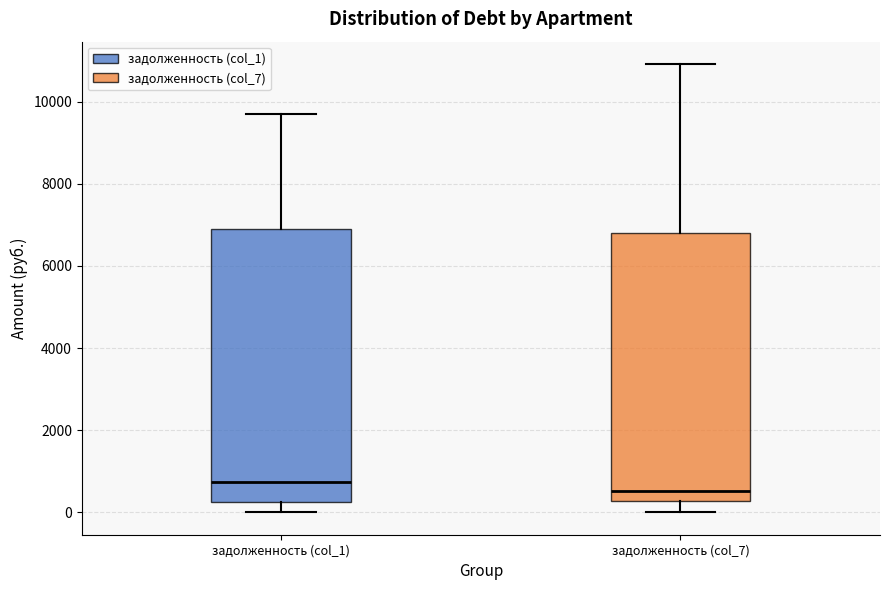

Reading left to right, read every box against the y-axis: the position of its median line, the range the box covers, and the ends of its whiskers. The values are not printed on the chart, so give them approximately, as read against the axis.

задолженность (col_1): median 800, box 200 to 6800, whiskers 0 to 9600
задолженность (col_7): median 600, box 200 to 6800, whiskers 0 to 11000